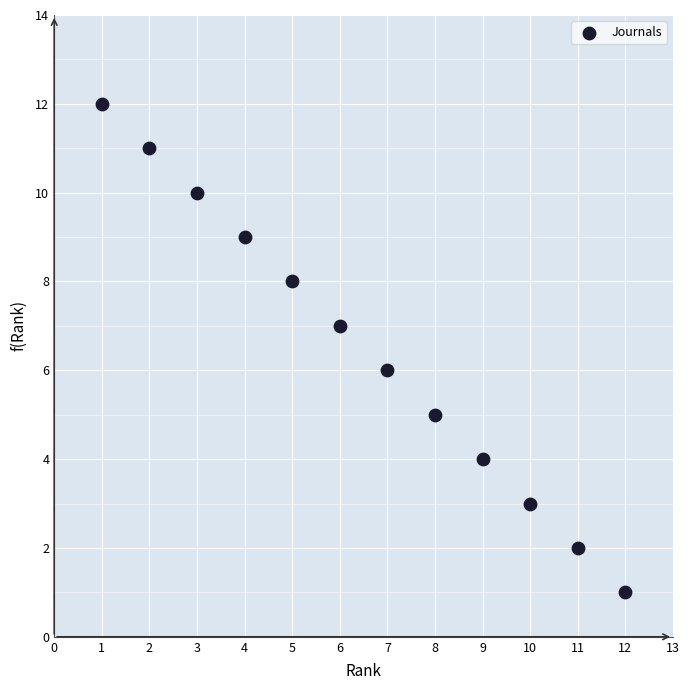

What is the average X value?

6